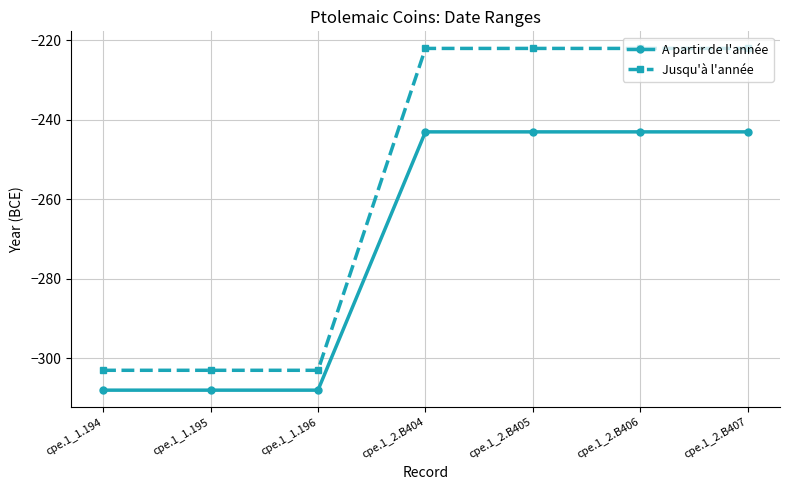

What is the total value across all series at cpe.1_2.B406?

-465